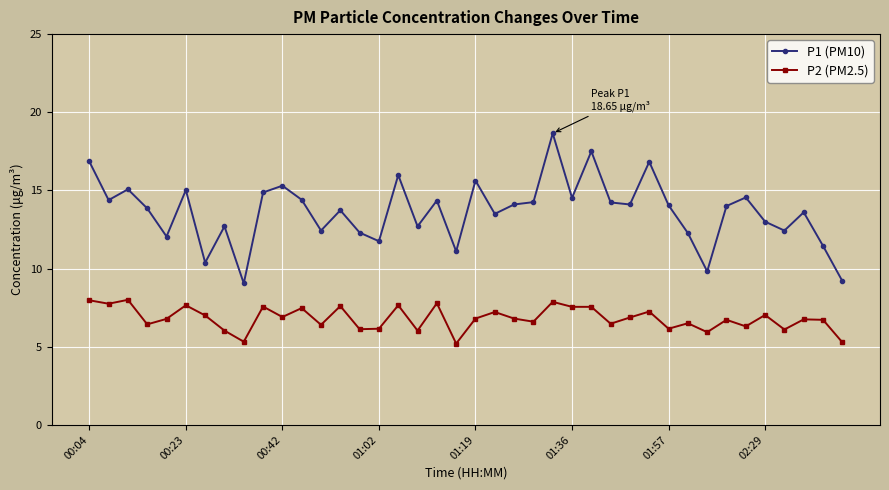

True or false: P1 (PM10) and P2 (PM2.5) cross at least once.

False